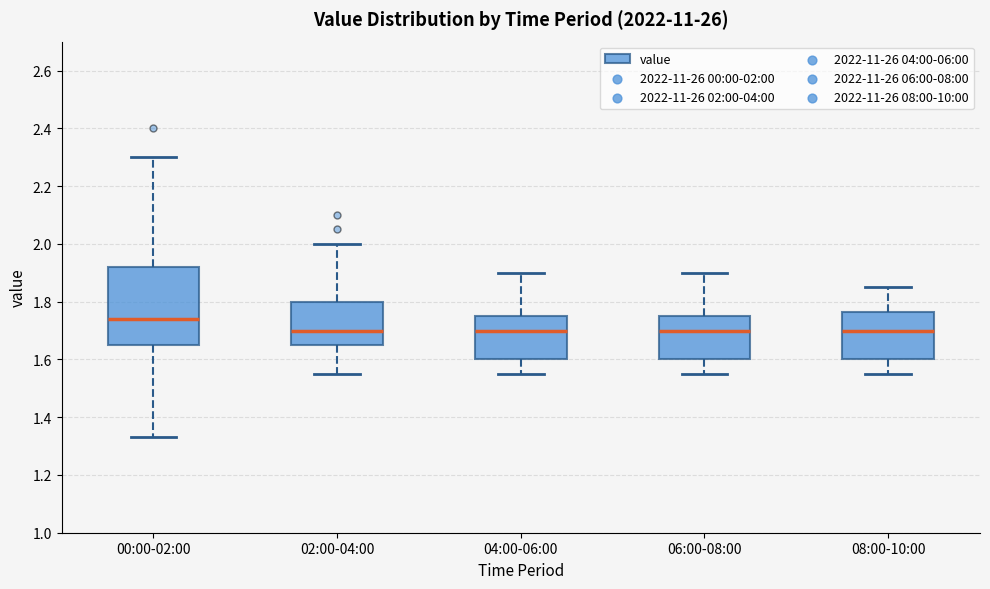

Comparing the boxes themselves (not the whiskers), which one is the tallest?

00:00-02:00